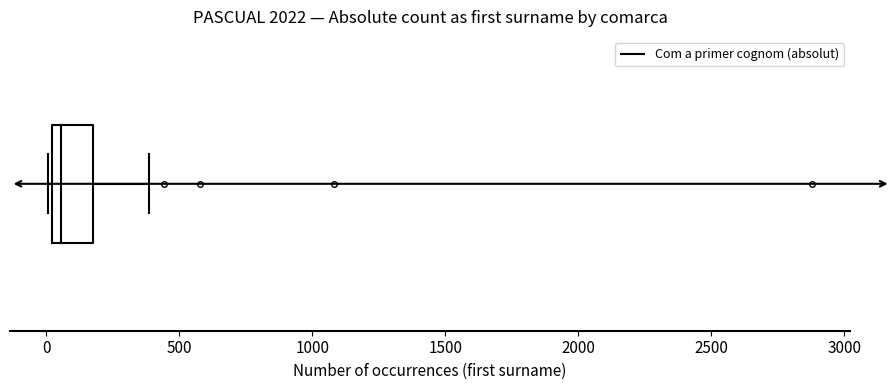

Transcribe this box plot: give where the median line is, the range the box spans, and where the two whiskers end, as read against the x-axis. The values are not printed on the chart, so give them approximately, as read against the axis.

median 50, box 0 to 200, whiskers 0 to 400